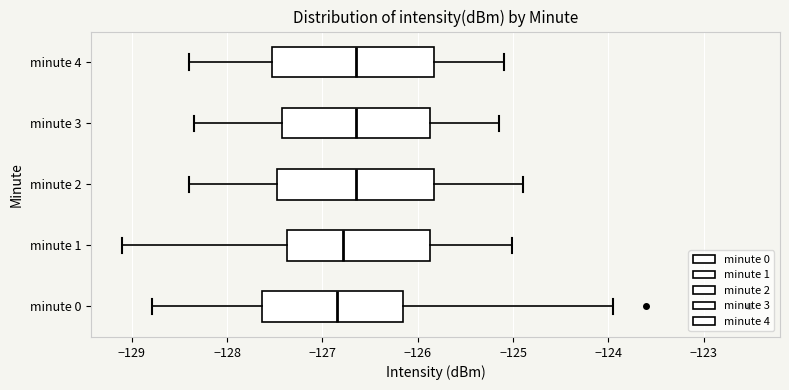

Reading bottom to top, read every box against the x-axis: the position of its median line, the range the box covers, and the ends of its whiskers. The values are not printed on the chart, so give them approximately, as read against the axis.

minute 0: median -126.9, box -127.6 to -126.2, whiskers -128.8 to -124.0
minute 1: median -126.8, box -127.4 to -125.9, whiskers -129.1 to -125.0
minute 2: median -126.6, box -127.5 to -125.8, whiskers -128.4 to -124.9
minute 3: median -126.6, box -127.4 to -125.9, whiskers -128.3 to -125.1
minute 4: median -126.6, box -127.5 to -125.8, whiskers -128.4 to -125.1